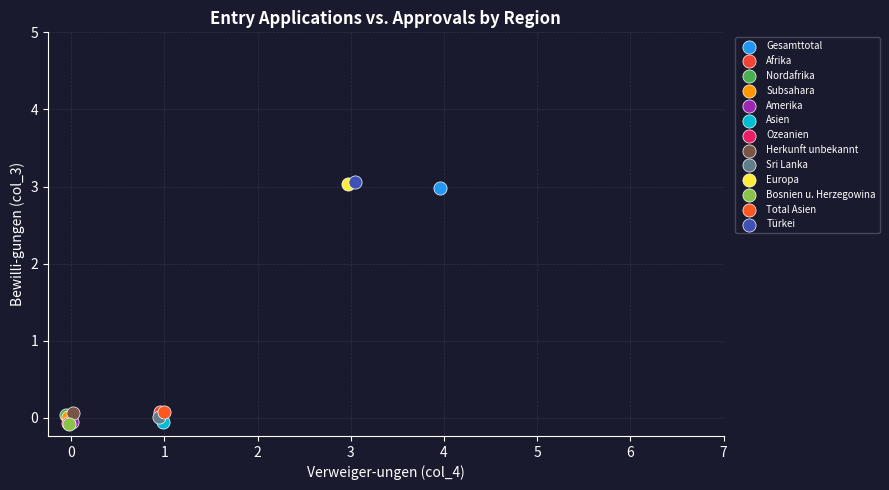

What are all the series names shown in the legend?

Gesamttotal, Afrika, Nordafrika, Subsahara, Amerika, Asien, Ozeanien, Herkunft unbekannt, Sri Lanka, Europa, Bosnien u. Herzegowina, Total Asien, Türkei